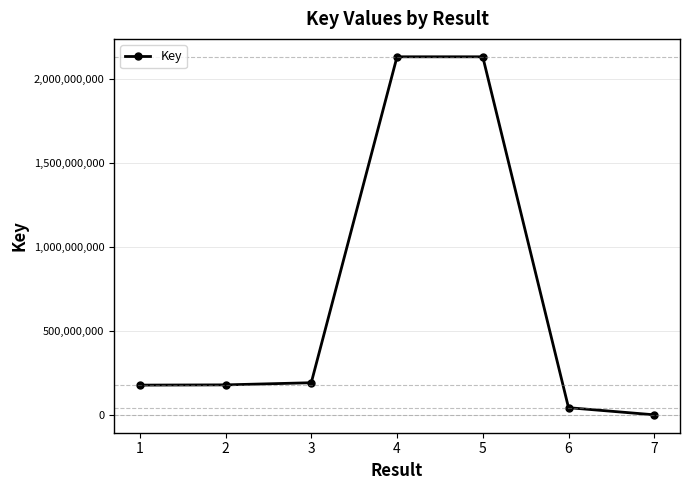

What is the difference between the second highest and minimum values?

2130061106